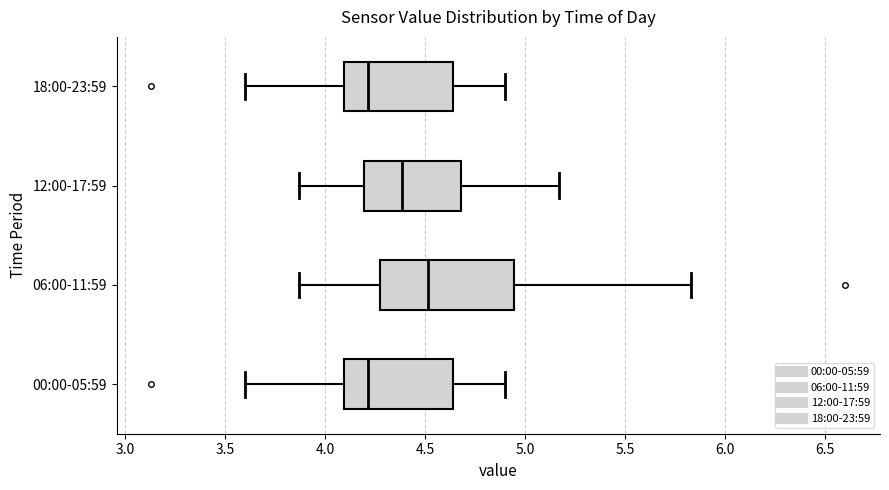

Where does the median line of the box for 18:00-23:59 sit on the x-axis? The values are not printed on the chart, so give them approximately, as read against the axis.

4.20